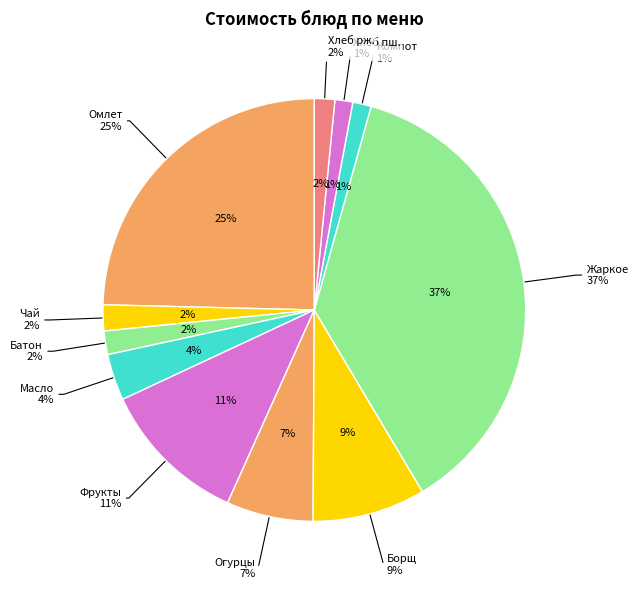

To the nearest percent, what percentage of the pie is ЧАЙ С САХАРОМ и лимоном (Р)?

2%